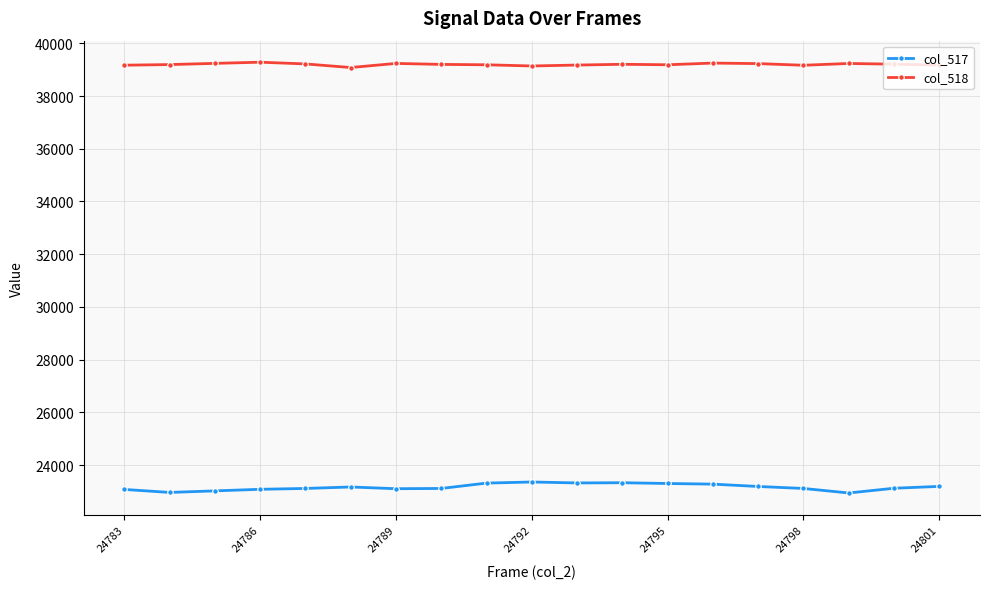

What is the difference between the second highest and minimum values in the col_518 series?

169